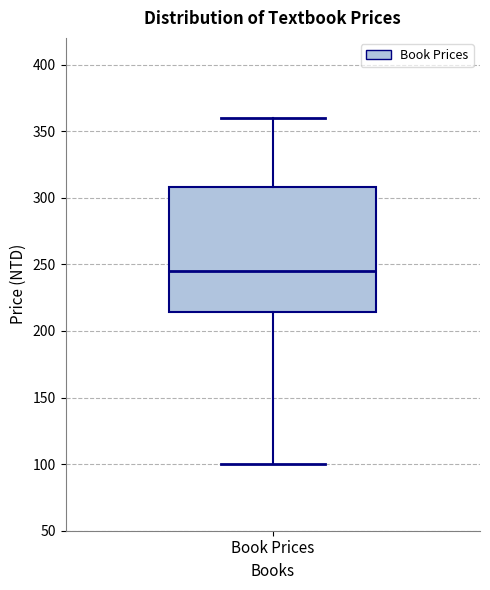

Transcribe this box plot: give where the median line is, the range the box spans, and where the two whiskers end, as read against the y-axis. The values are not printed on the chart, so give them approximately, as read against the axis.

median 245, box 215 to 310, whiskers 100 to 360